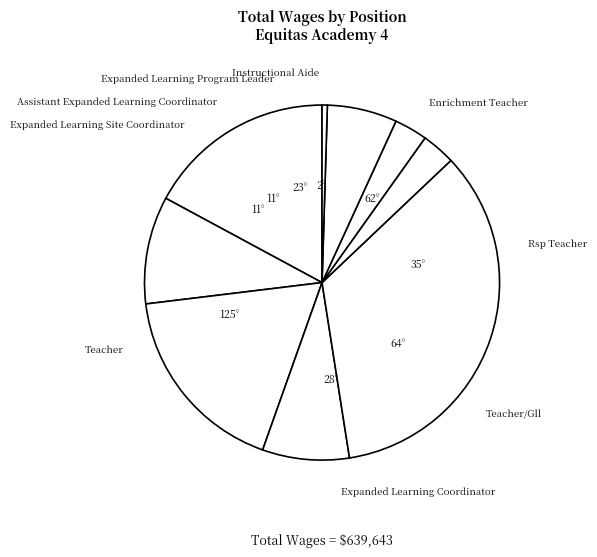

Is there any slice that represents more than half of the pie?

No